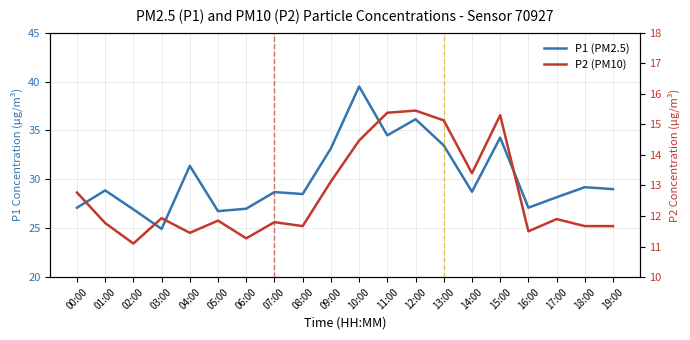

True or false: P1 (PM2.5) and P2 (PM10) cross at least once.

False